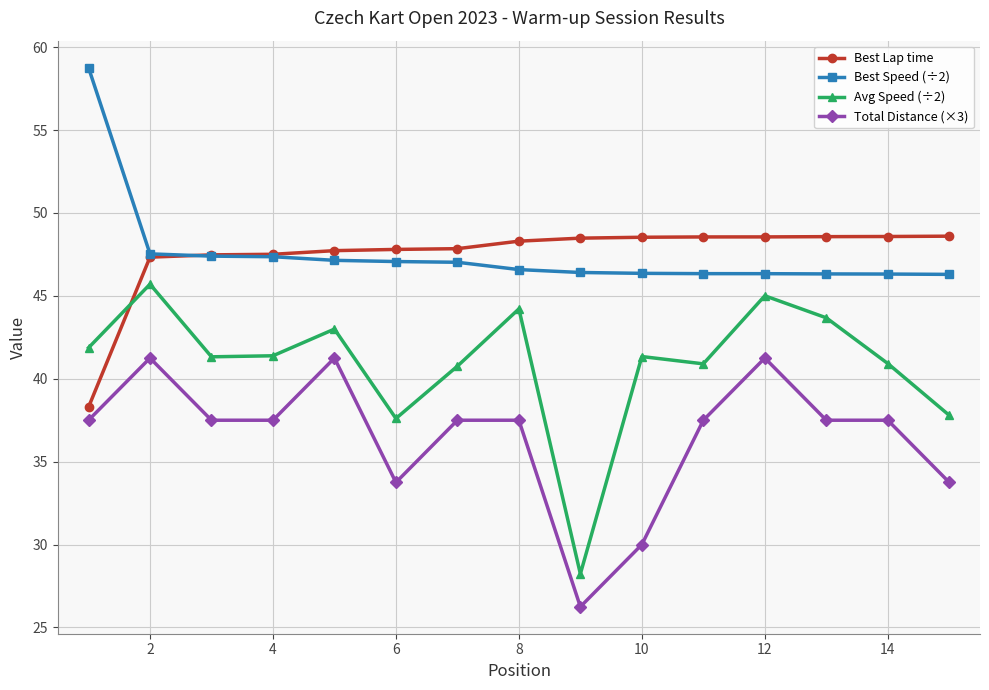

How many lines are shown in the chart?

4